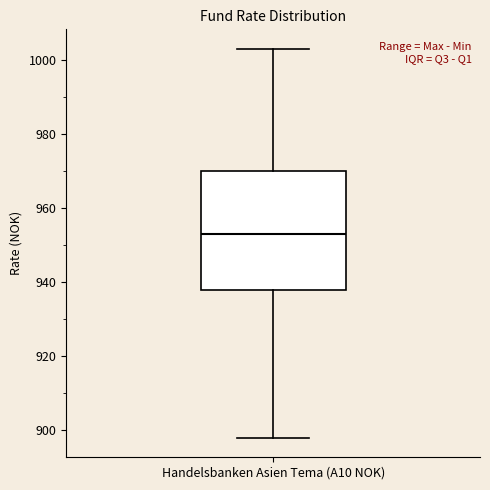

Read this box plot against the y-axis: the position of the median line, the range covered by the box, and the ends of both whiskers. The values are not printed on the chart, so give them approximately, as read against the axis.

median 952, box 938 to 970, whiskers 898 to 1004